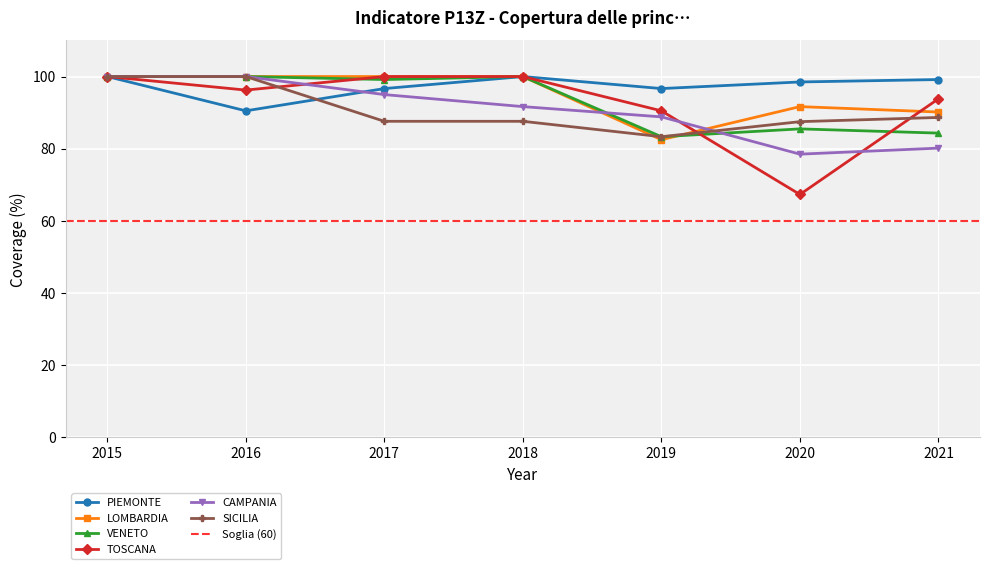

Where does the SICILIA series first go above 87?

2015